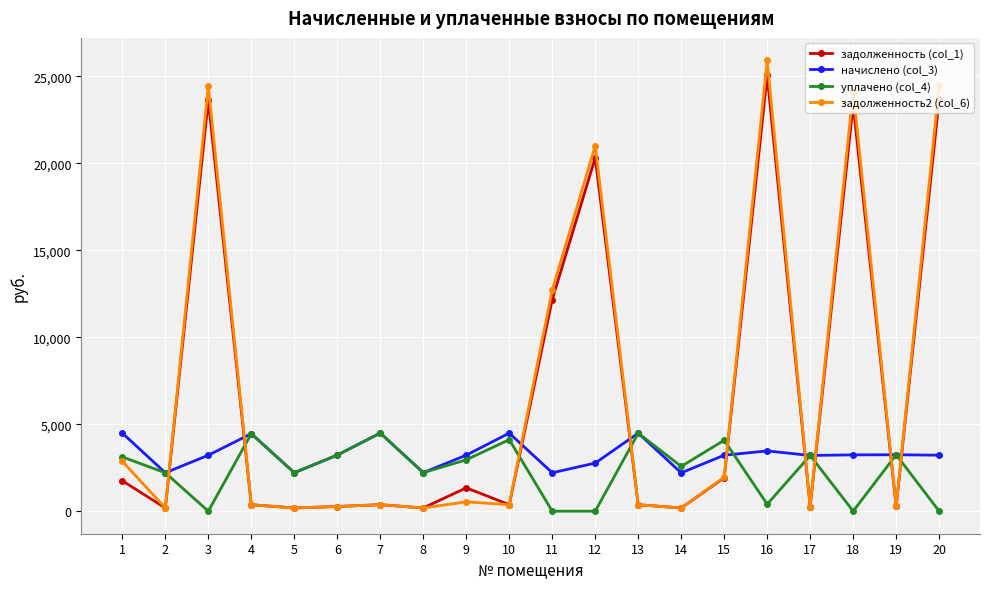

What is the maximum value shown in the chart?

25917.5